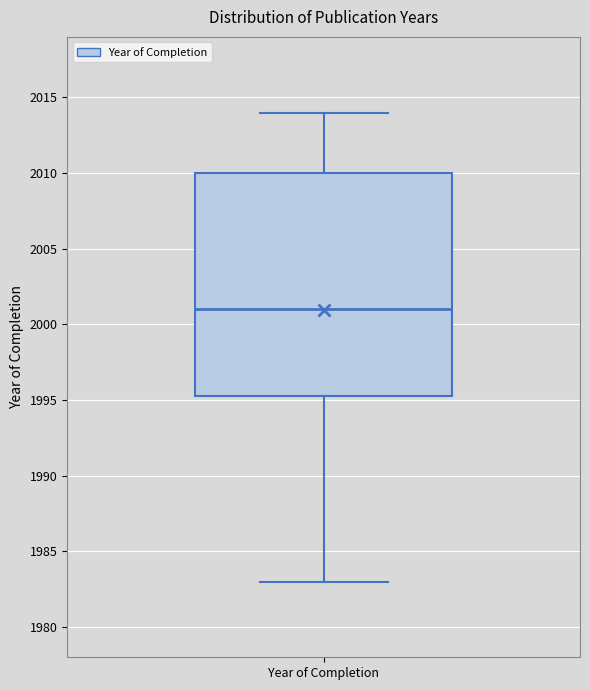

Where does the lower whisker of the box for Year of Completion end on the y-axis? The values are not printed on the chart, so give them approximately, as read against the axis.

1983.0